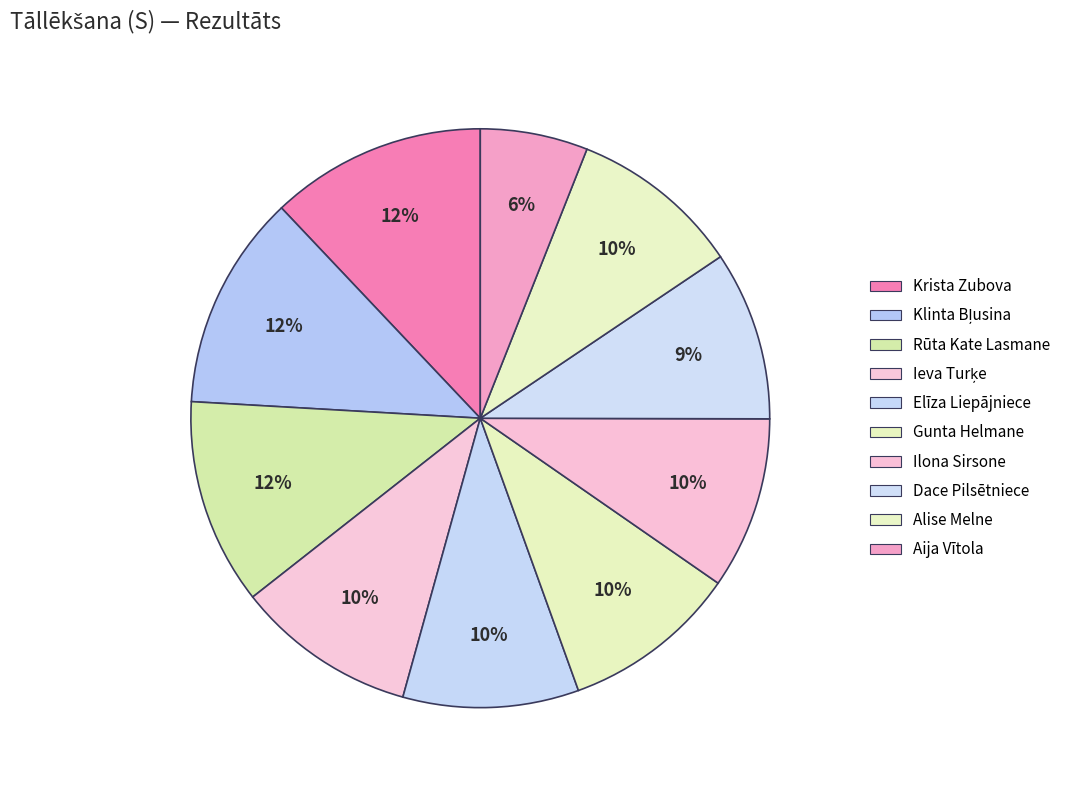

Which category has the smallest portion of the pie?

Aija Vītola